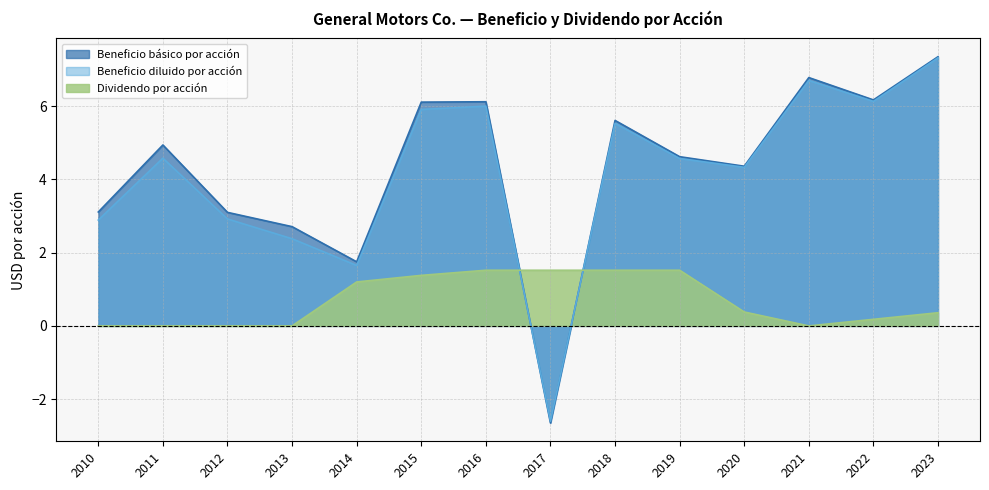

What is the smallest value displayed?

-2.6